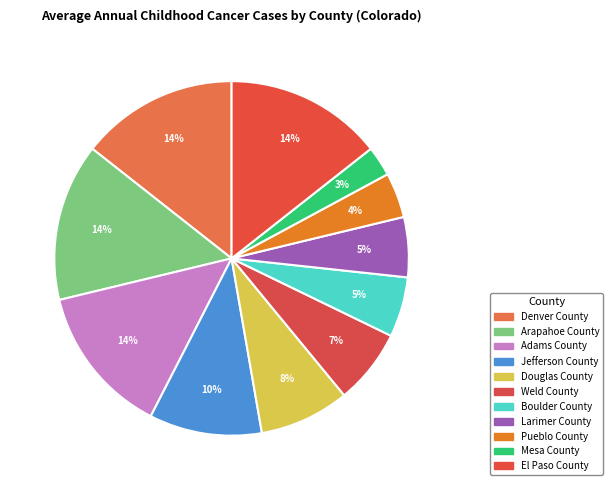

To the nearest percent, what percentage of the pie is Larimer County?

5%